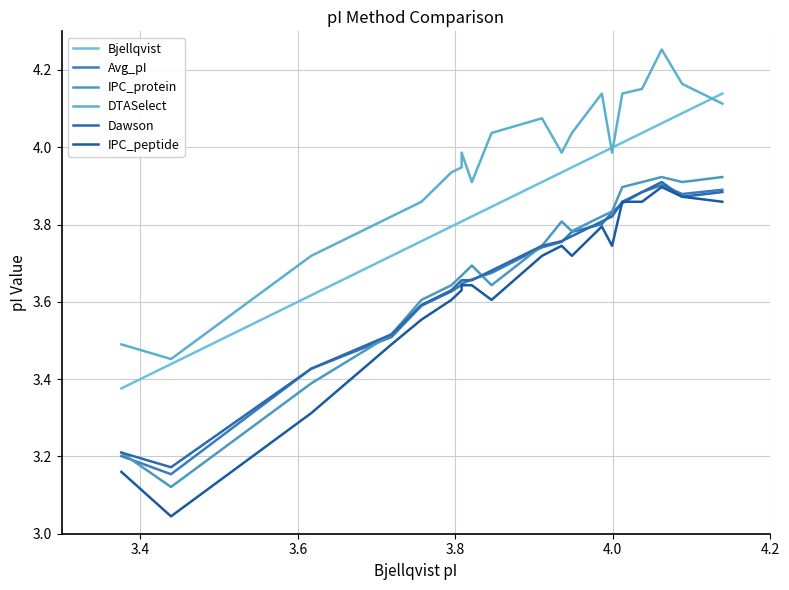

Rank the series by their maximum value, from lowest to highest.

IPC_peptide, Avg_pI, Dawson, IPC_protein, Bjellqvist, DTASelect